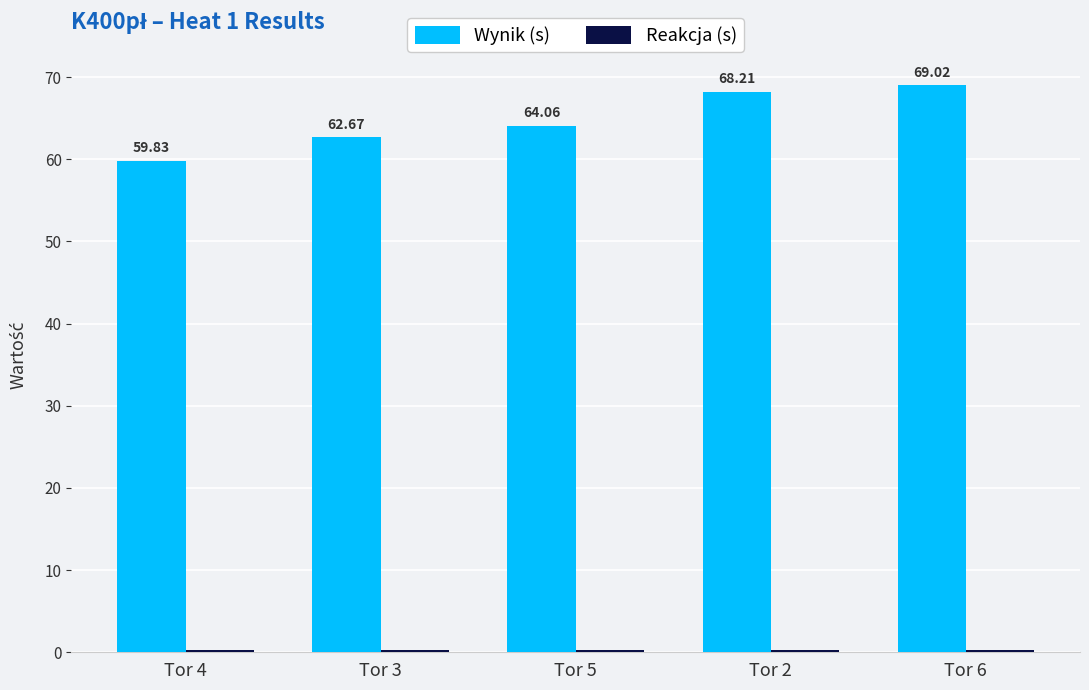

What is the difference between the highest and lowest values at Tor 2?

68.0